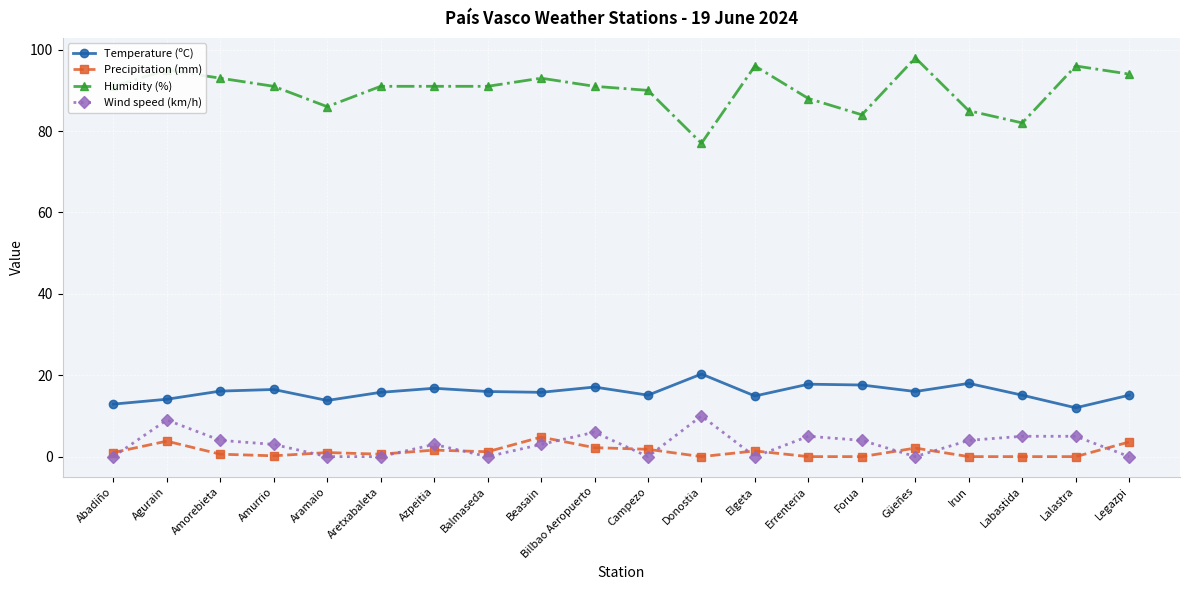

At which category does Precipitation (mm) reach its first local peak?

Agurain